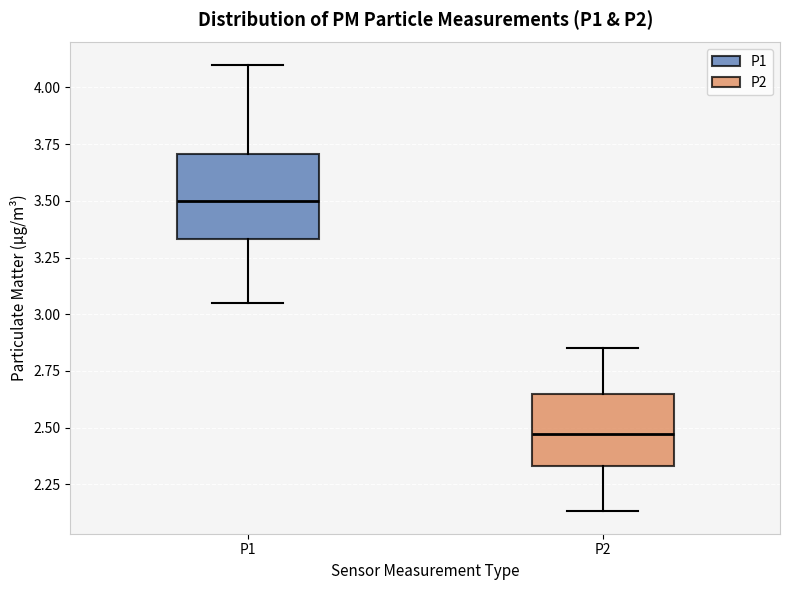

Reading left to right, transcribe this box plot: for each box, give where its median line is, the range the box spans, and where its two whiskers end, as read against the y-axis. The values are not printed on the chart, so give them approximately, as read against the axis.

P1: median 3.50, box 3.35 to 3.70, whiskers 3.05 to 4.10
P2: median 2.45, box 2.35 to 2.65, whiskers 2.15 to 2.85